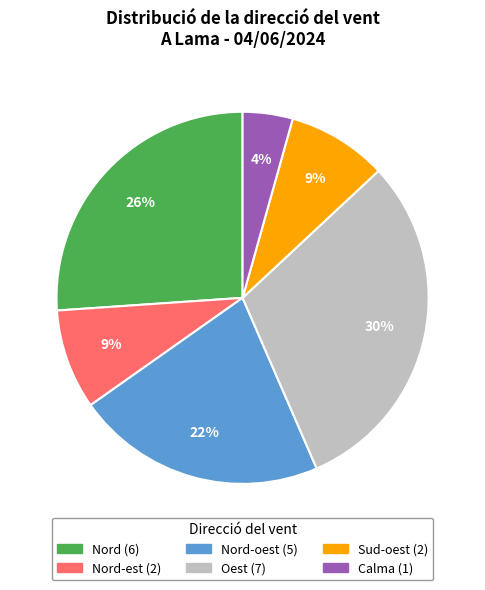

Does any single category account for the majority?

No